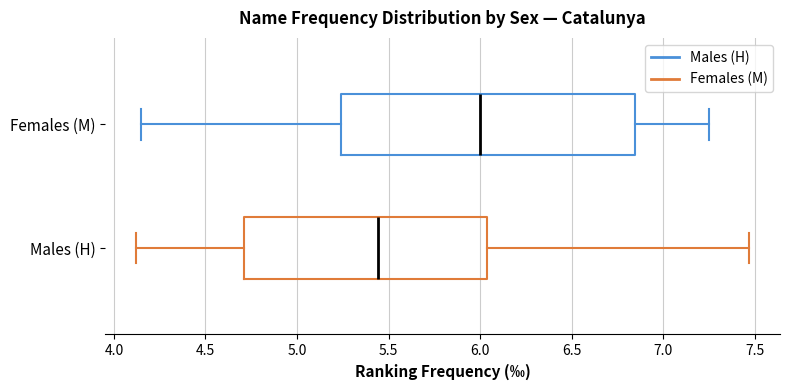

Which box is the widest, from its left edge to its right edge?

Females (M)